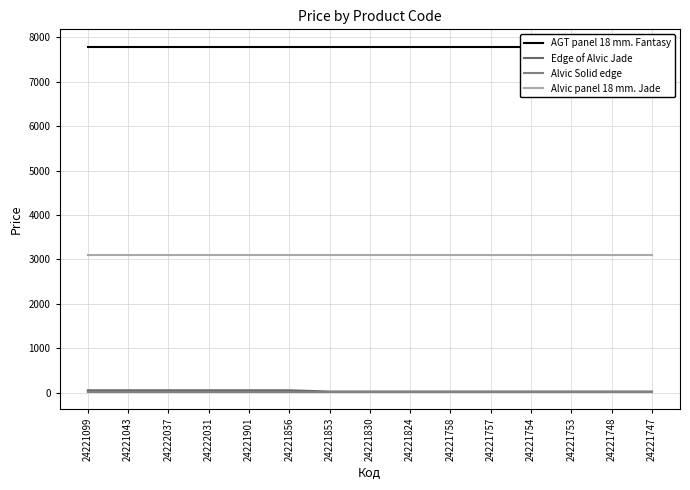

Is it true that Alvic panel 18 mm. Jade equals 4793.0 at 24221824?

False